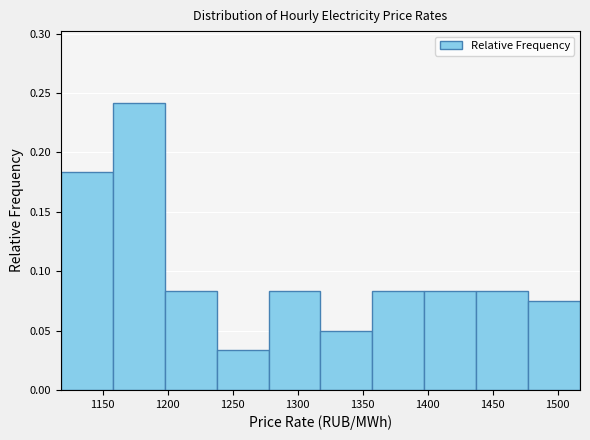

Over which range of the x-axis is the bar tallest?

1160 to 1200